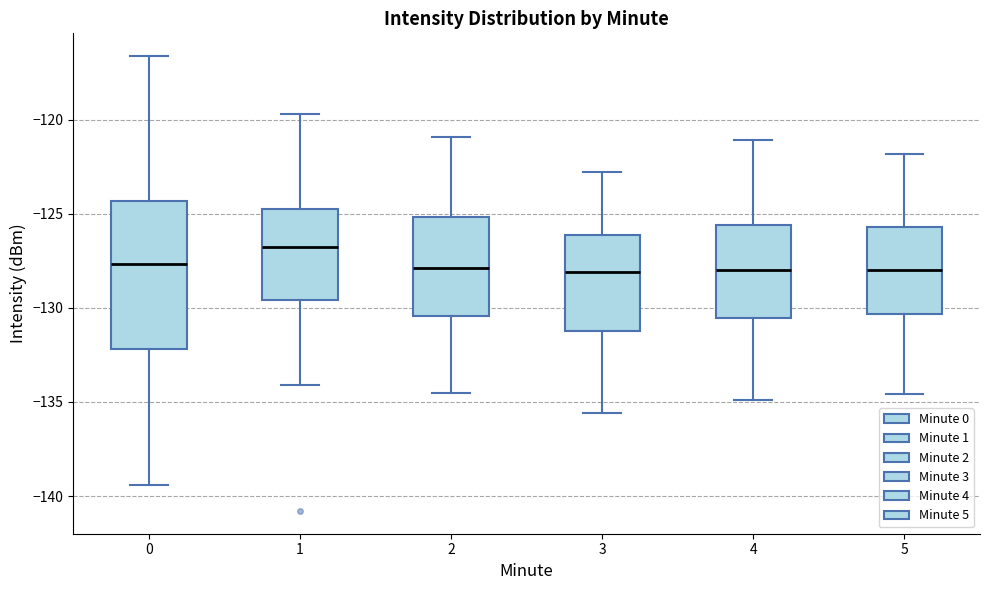

Which box has the highest median line?

1